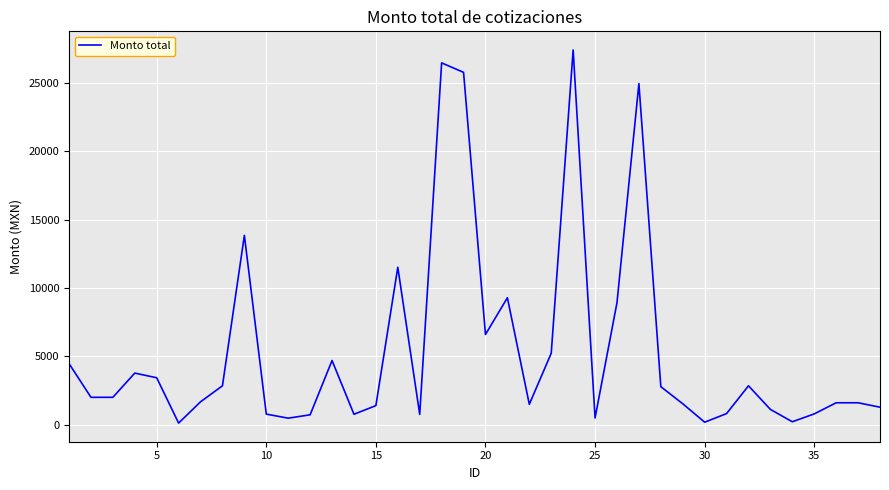

How many series are shown in this chart?

1